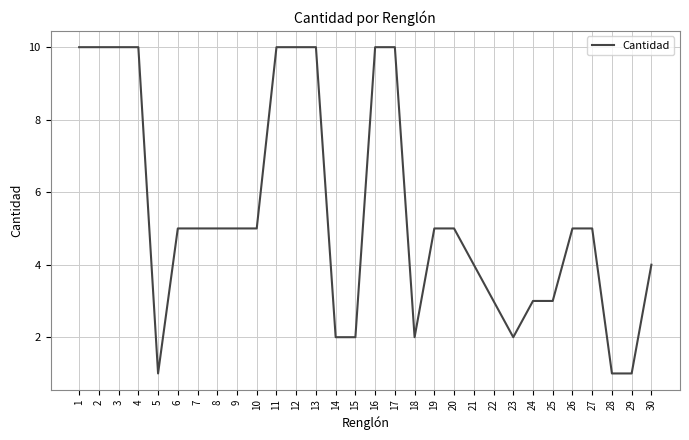

What is the ratio of the value at 11 to the value at 20?

2.0